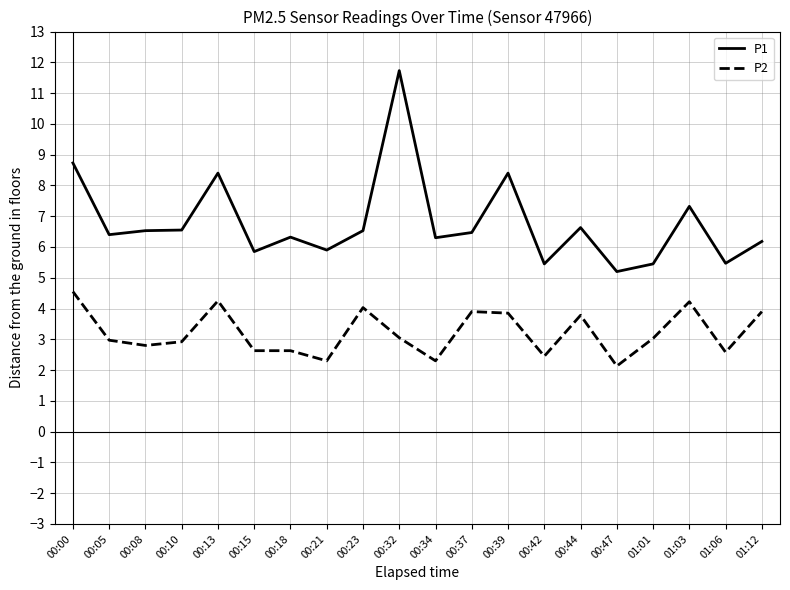

What position from the left is 00:44?

15